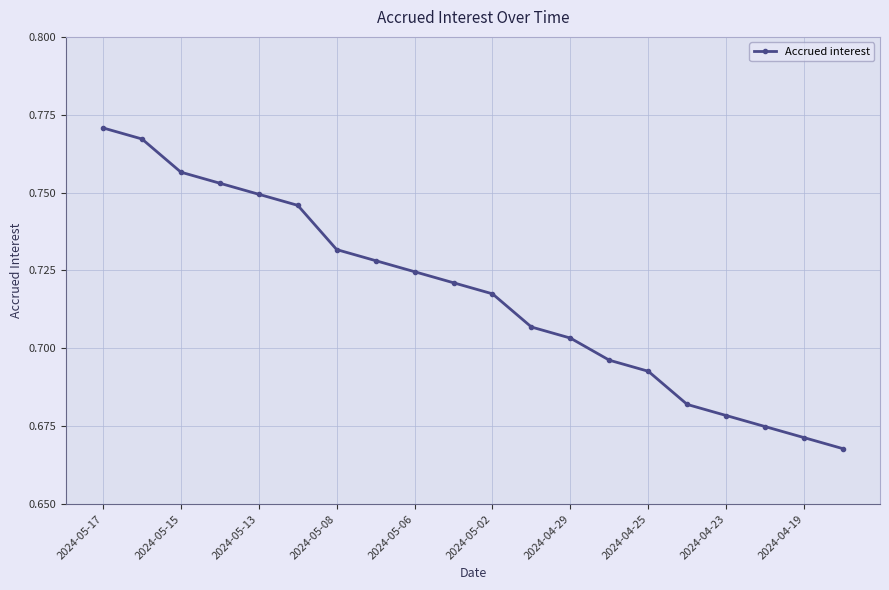

Count the values in the range 0 to 1.

20